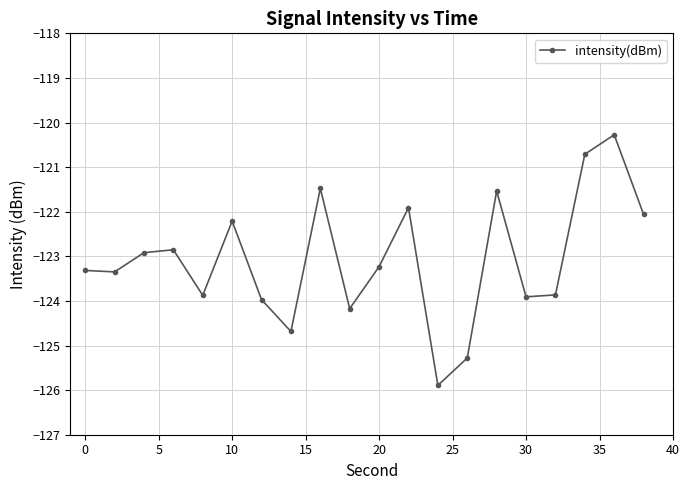

Reading left to right, list all the values displayed in this chart.

-123.3	-123.3	-122.9	-122.9	-123.9	-122.2	-124.0	-124.7	-121.5	-124.2	-123.2	-121.9	-125.9	-125.3	-121.5	-123.9	-123.9	-120.7	-120.3	-122.1